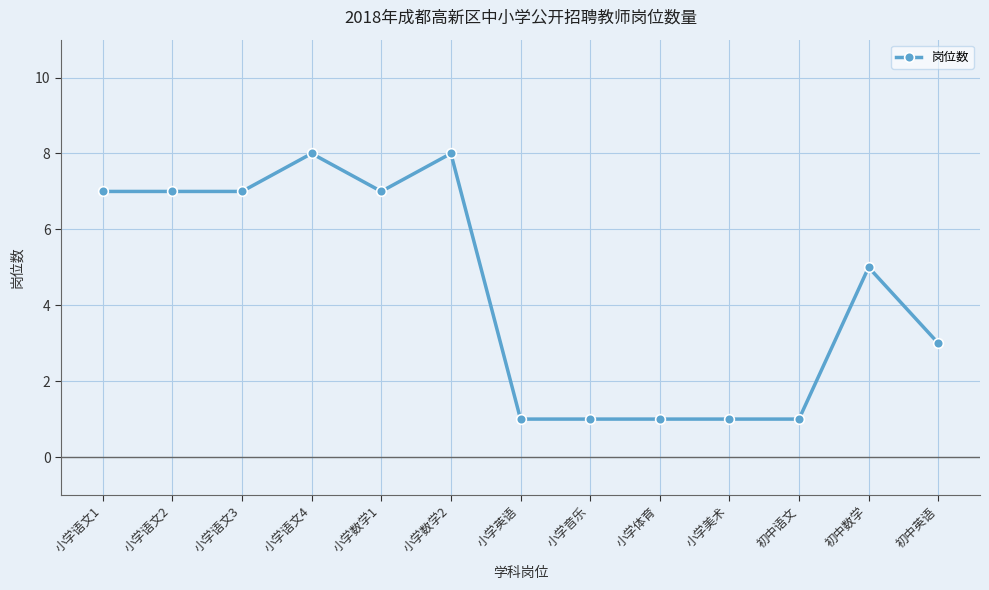

What is the value of the 4th point from the left?

8